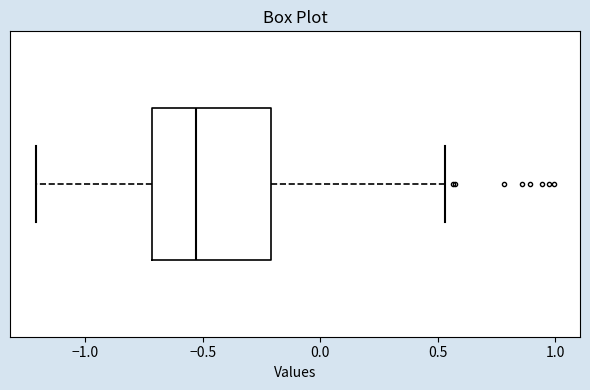

Read this box plot against the x-axis: the position of the median line, the range covered by the box, and the ends of both whiskers. The values are not printed on the chart, so give them approximately, as read against the axis.

median -0.55, box -0.70 to -0.20, whiskers -1.20 to 0.55